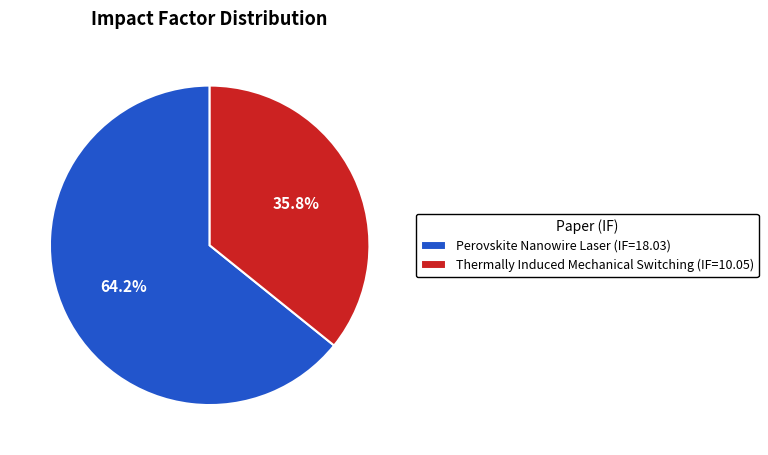

How many segments does this pie chart have?

2